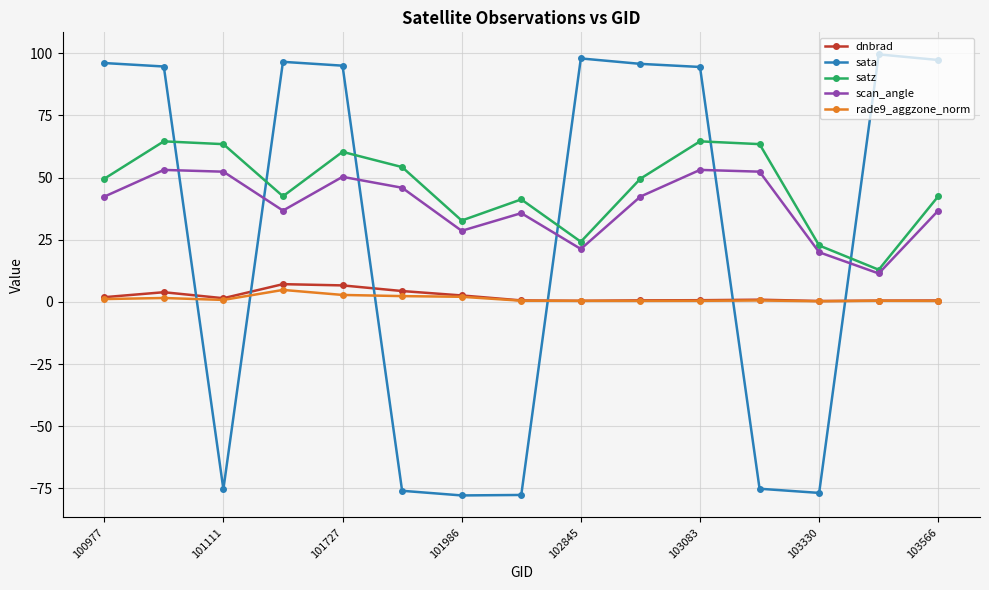

How many intersections are there between scan_angle and sata?

6